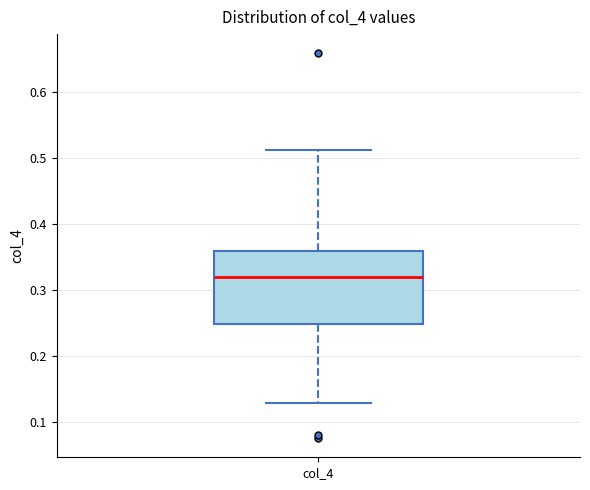

Read this box plot against the y-axis: the position of the median line, the range covered by the box, and the ends of both whiskers. The values are not printed on the chart, so give them approximately, as read against the axis.

median 0.32, box 0.25 to 0.36, whiskers 0.13 to 0.51